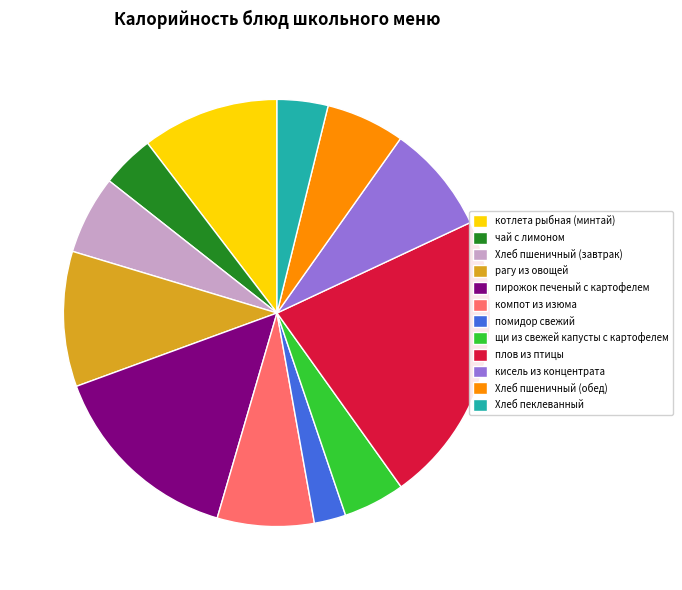

Does Хлеб пшеничный (завтрак) account for over 50% of the chart?

No